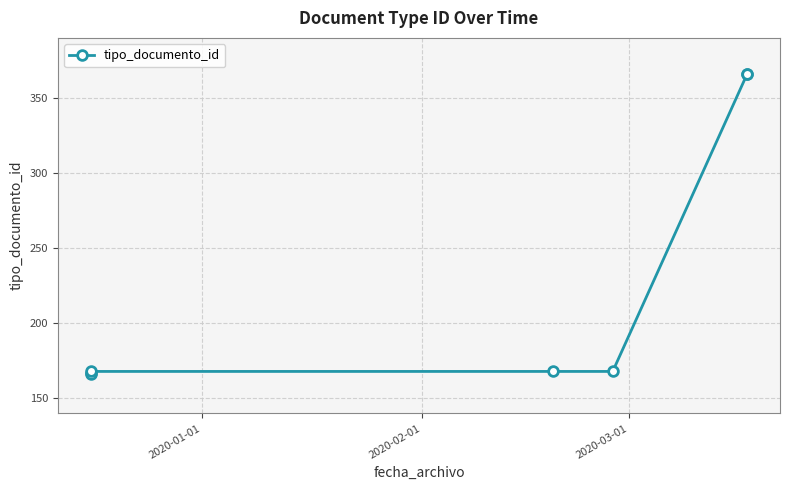

What is the difference between the maximum and minimum values?

200